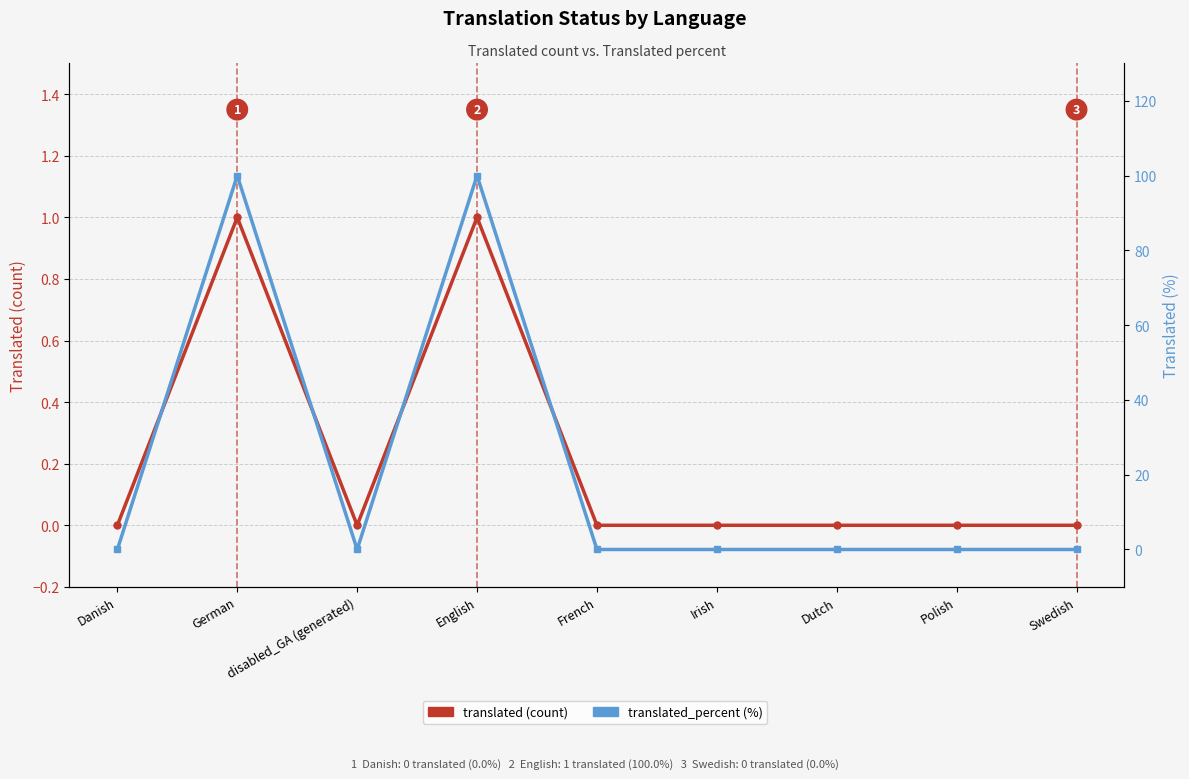

Is it true that translated_percent equals 25 at German?

False